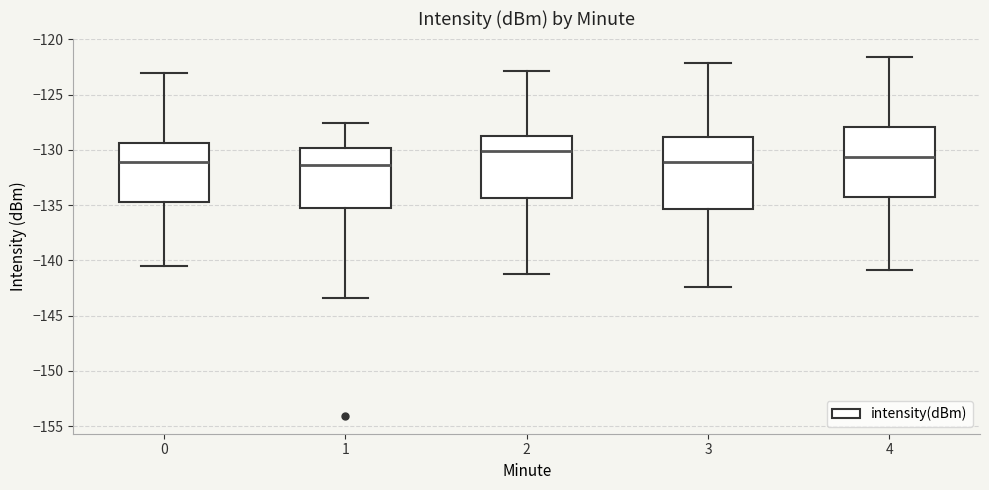

Where is the upper edge of the box at x = 4 on the y-axis? The values are not printed on the chart, so give them approximately, as read against the axis.

-128.0